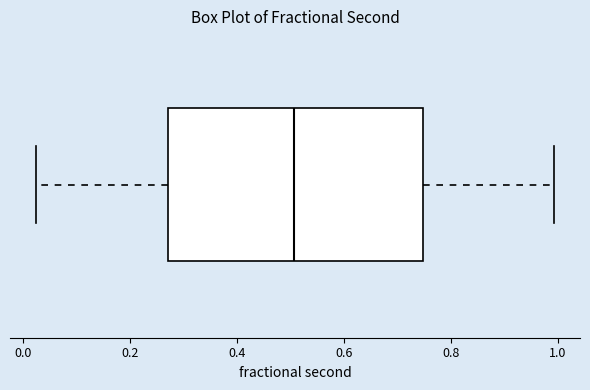

Transcribe this box plot: give where the median line is, the range the box spans, and where the two whiskers end, as read against the x-axis. The values are not printed on the chart, so give them approximately, as read against the axis.

median 0.50, box 0.28 to 0.74, whiskers 0.02 to 1.00